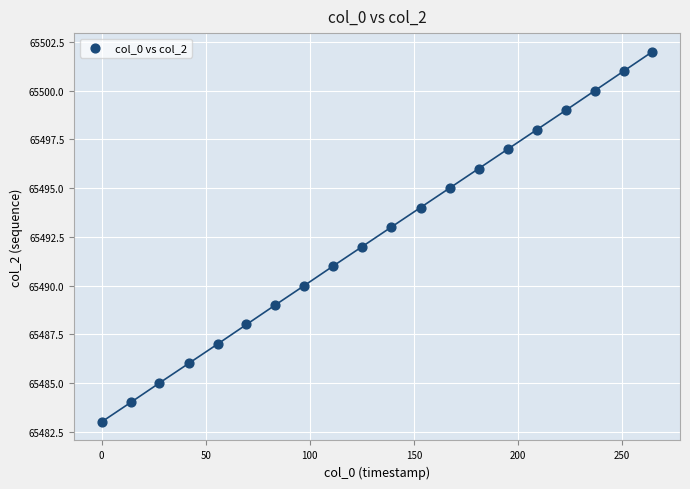

Count the number of points in this scatter plot.

20